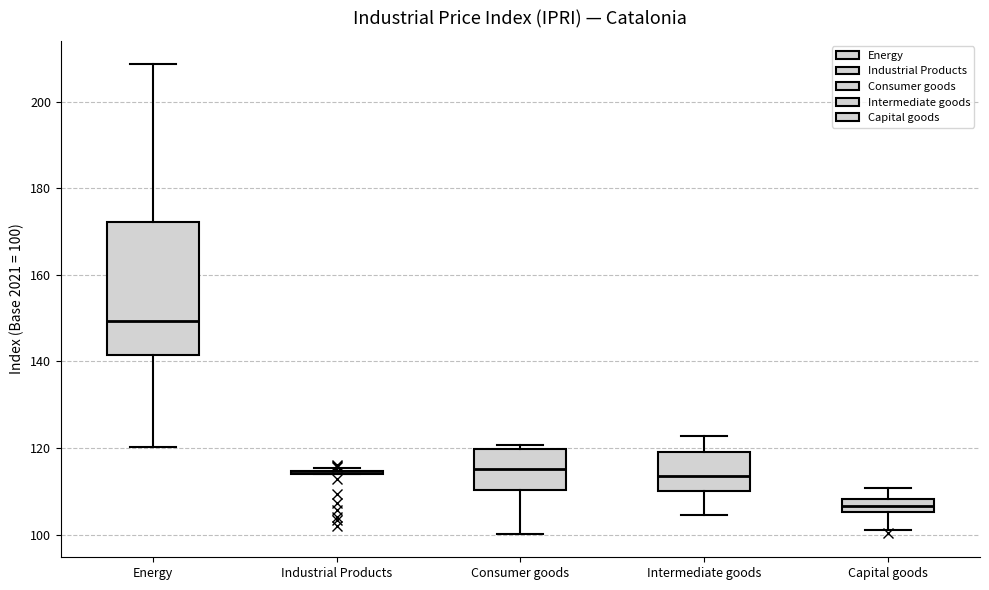

Reading left to right, transcribe this box plot: for each box, give where its median line is, the range the box spans, and where its two whiskers end, as read against the y-axis. The values are not printed on the chart, so give them approximately, as read against the axis.

Energy: median 150, box 142 to 172, whiskers 120 to 208
Industrial Products: box collapsed to a line at 114, whiskers 114 to 116
Consumer goods: median 116, box 110 to 120, whiskers 100 to 120 (just above the box's upper edge)
Intermediate goods: median 114, box 110 to 120, whiskers 104 to 122
Capital goods: median 106 (inside the box), box 106 to 108, whiskers 102 to 110